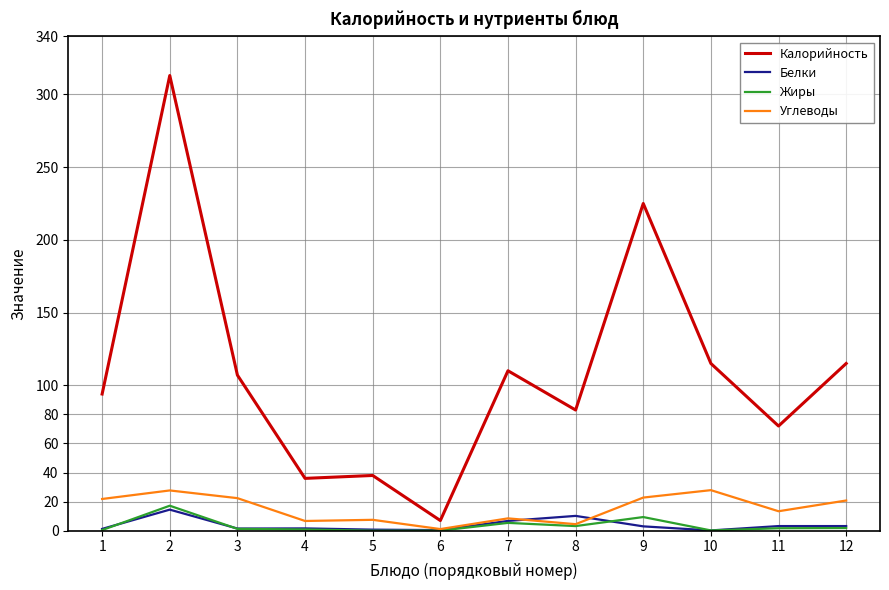

Does the chart have visible grid lines?

Yes